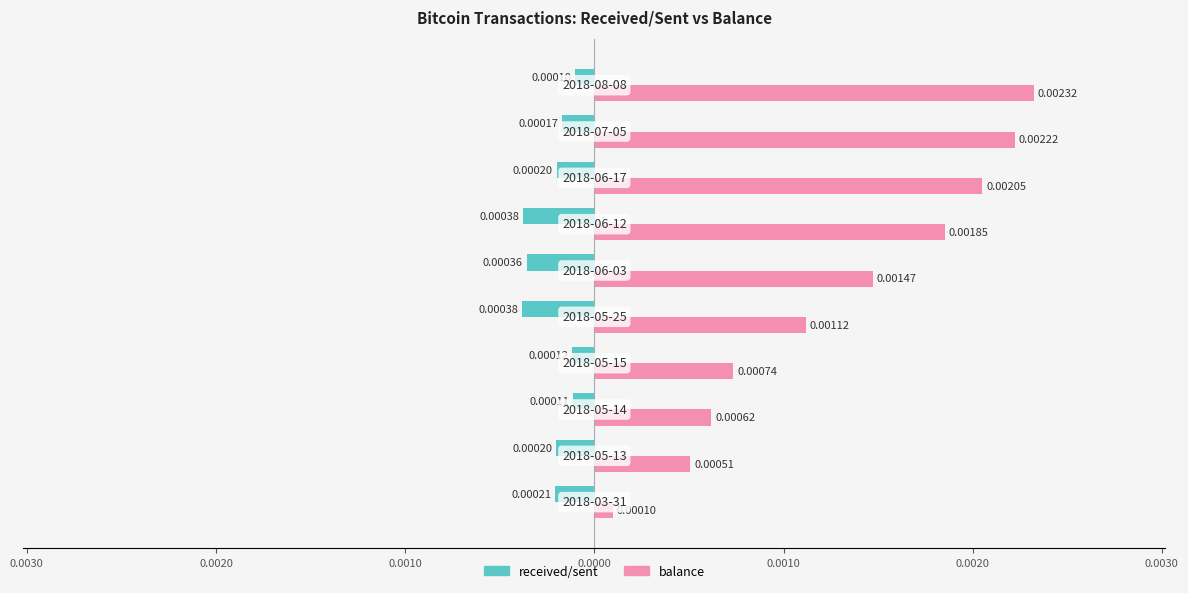

List the series in order of their peak value, lowest first.

received/sent, balance